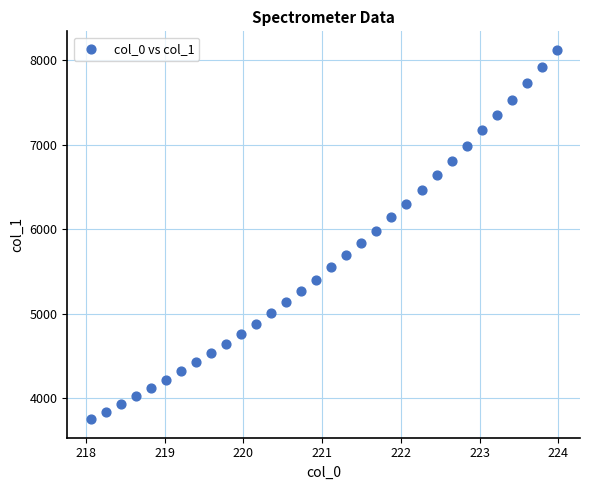

What is the range of Y values (max minus min)?

4373.0